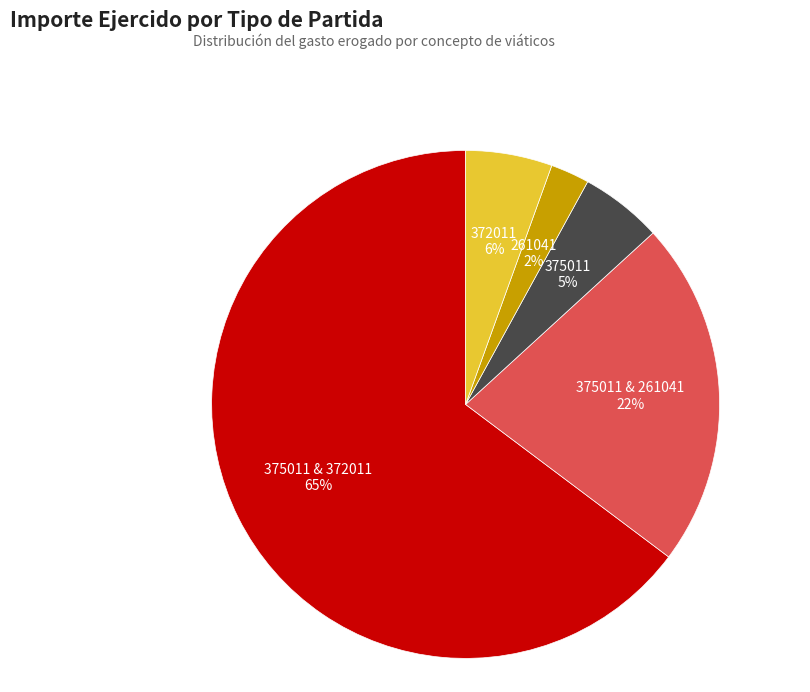

To the nearest percent, what is the average slice percentage?

20%